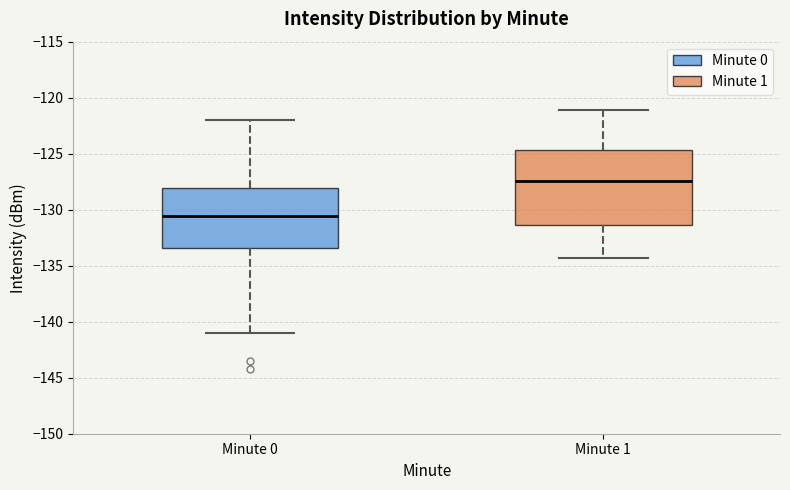

Reading left to right, read every box against the y-axis: the position of its median line, the range the box covers, and the ends of its whiskers. The values are not printed on the chart, so give them approximately, as read against the axis.

Minute 0: median -130.5, box -133.5 to -128.0, whiskers -141.0 to -122.0
Minute 1: median -127.5, box -131.5 to -124.5, whiskers -134.5 to -121.0